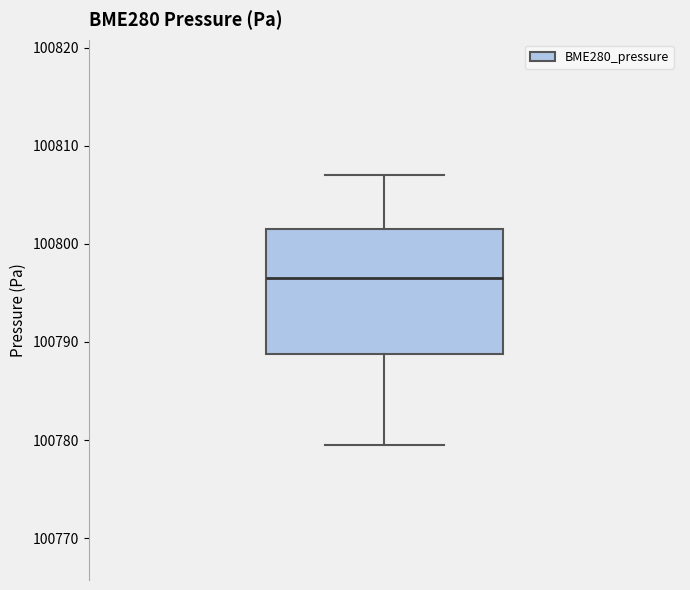

Read this box plot against the y-axis: the position of the median line, the range covered by the box, and the ends of both whiskers. The values are not printed on the chart, so give them approximately, as read against the axis.

median 100797, box 100789 to 100802, whiskers 100780 to 100807